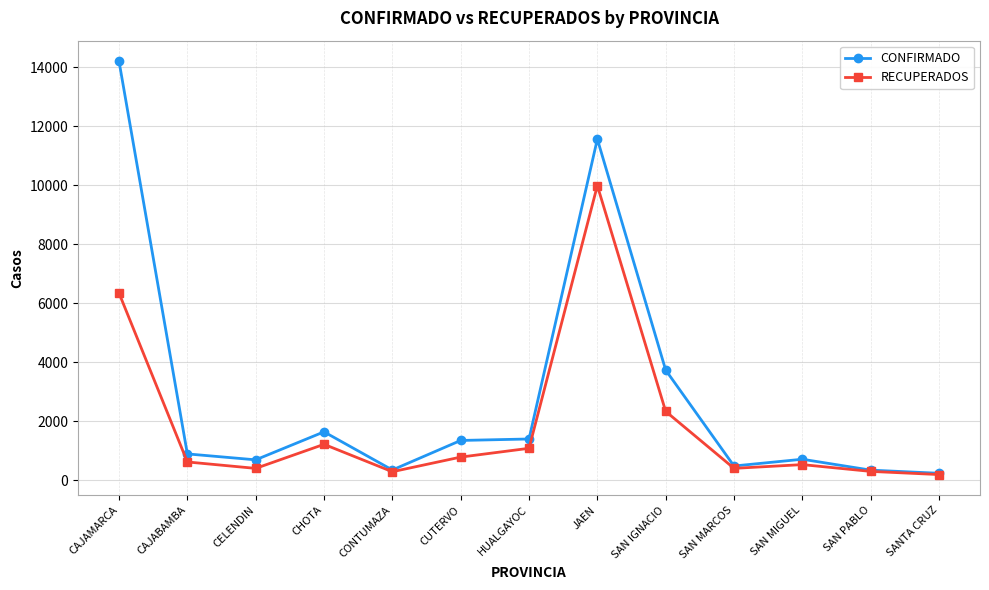

List the series in order of their peak value, lowest first.

RECUPERADOS, CONFIRMADO